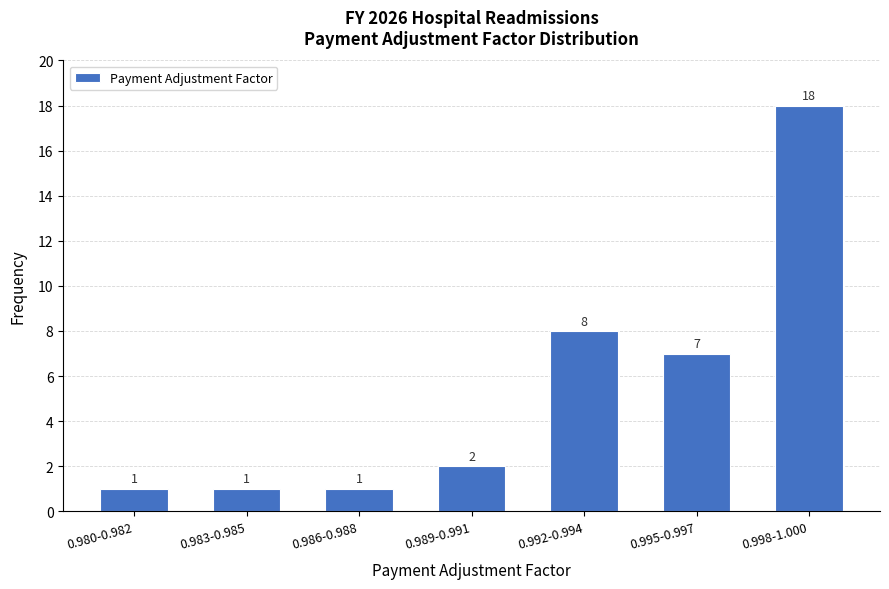

Reading left to right, transcribe all the data shown in this chart.

0.980-0.982=1	0.983-0.985=1	0.986-0.988=1	0.989-0.991=2	0.992-0.994=8	0.995-0.997=7	0.998-1.000=18